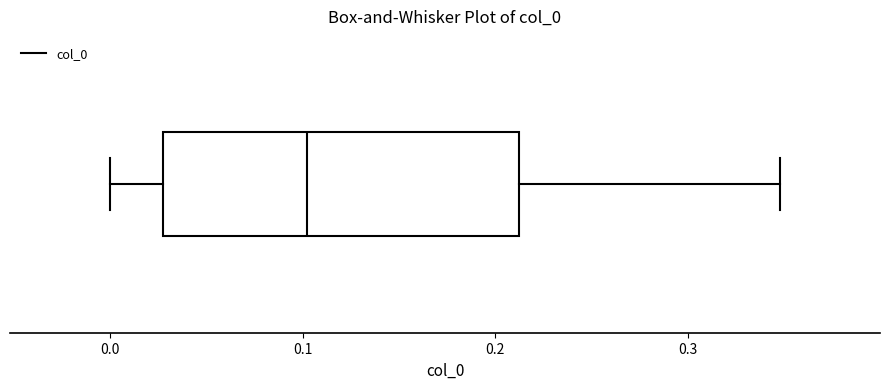

Where does the left whisker of the box end on the x-axis? The values are not printed on the chart, so give them approximately, as read against the axis.

0.00